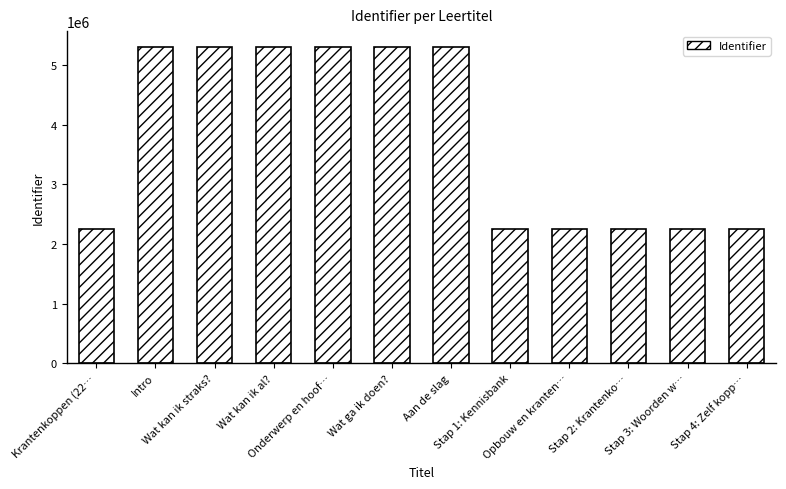

What is the sum of all values?

45377864